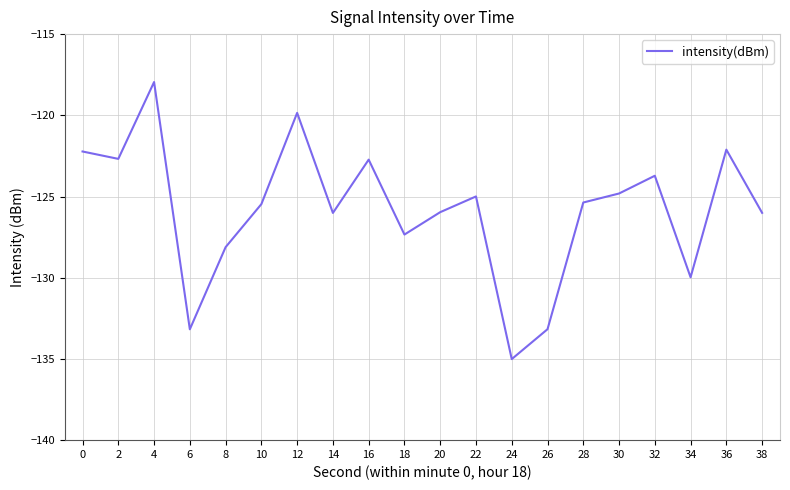

True or false: the data has more than 2 interior local peaks.

True